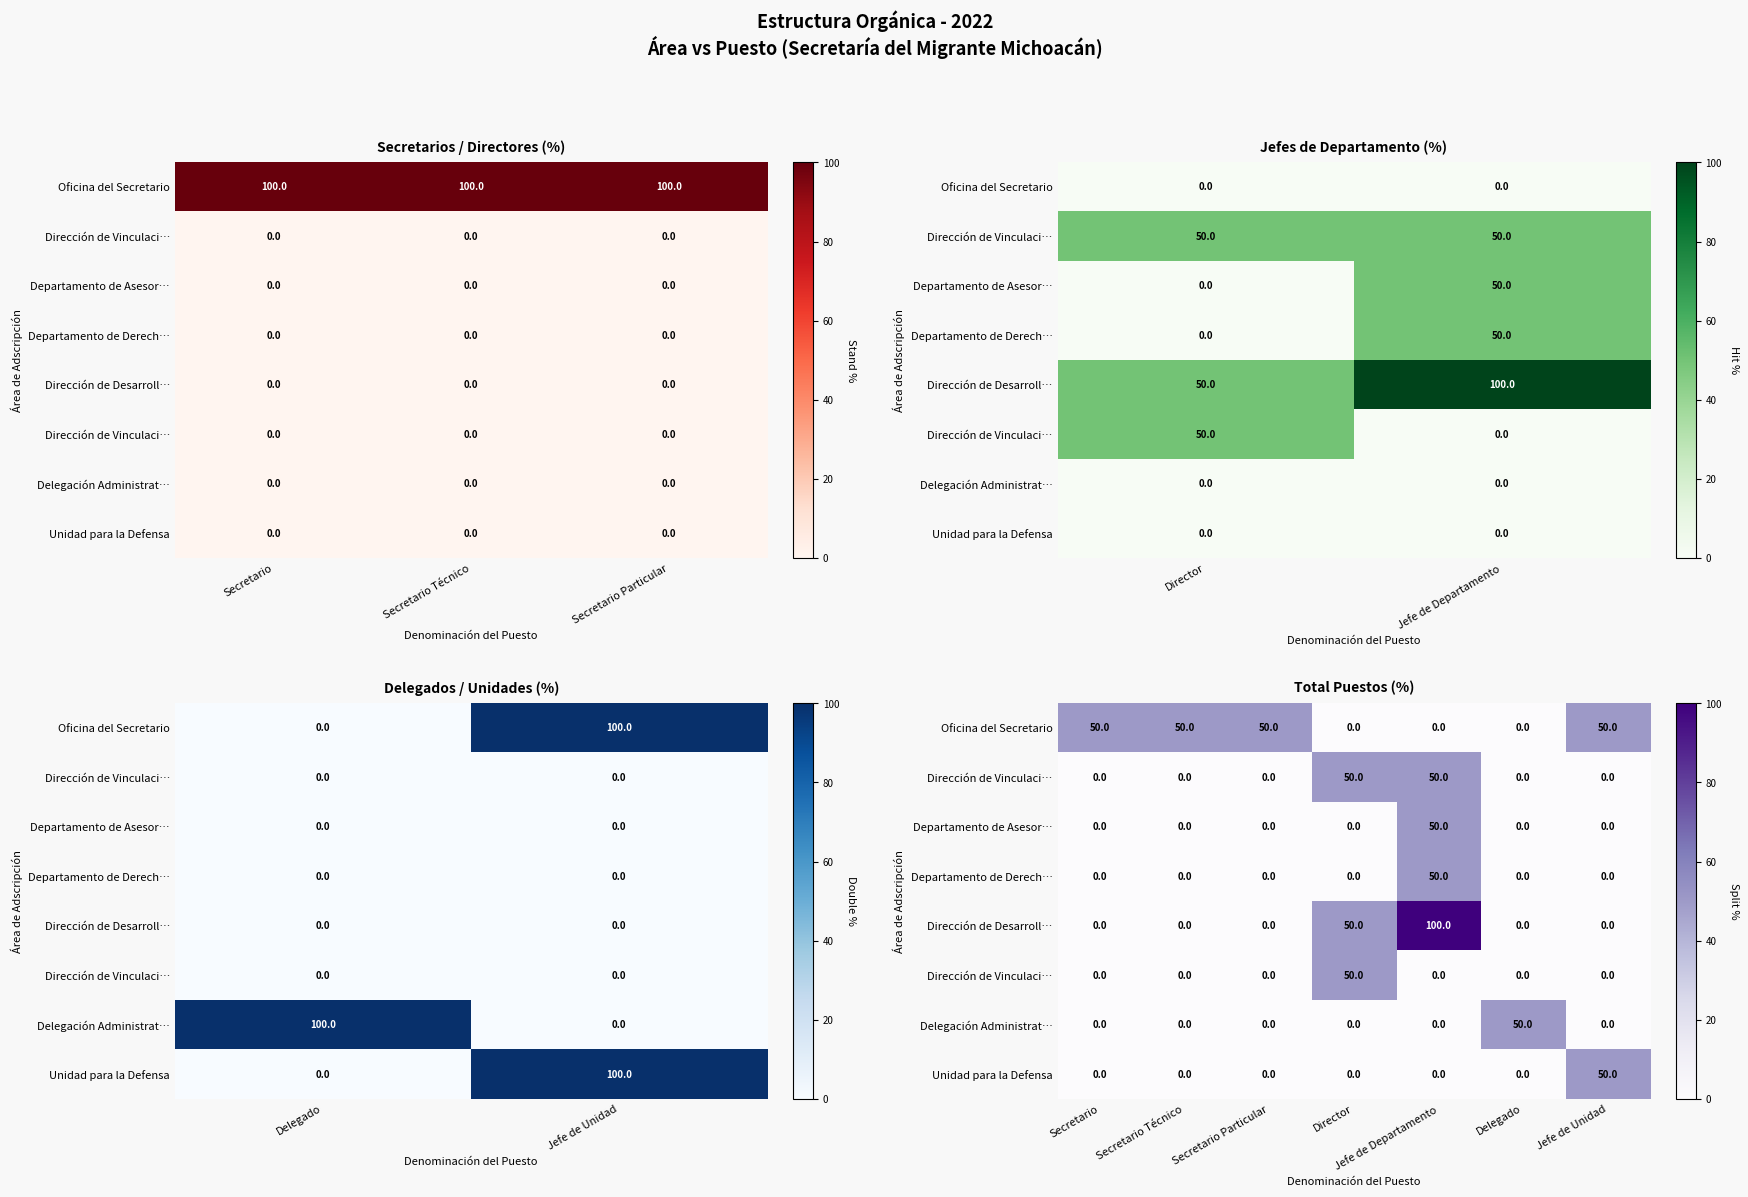

At how many categories does at least one series exceed 13?

7